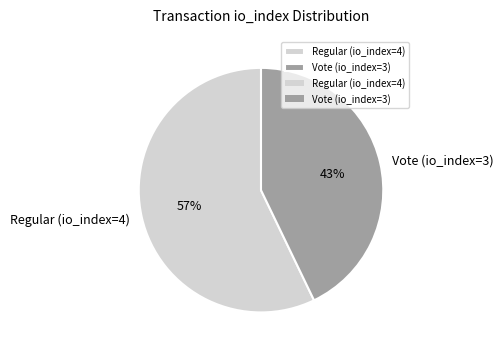

Which slice is the smallest?

Vote (io_index=3)